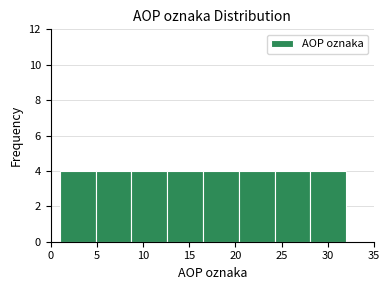

What is the height of the bar covering 20.5 to 24.5 on the x-axis? Neither the bar edges nor the heights are printed on the chart, so give them approximately, as read against the axes.

4